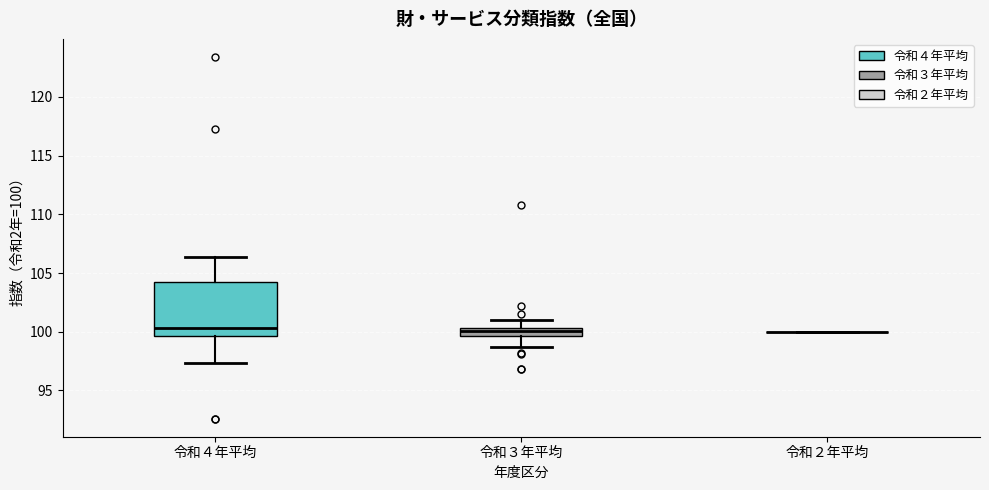

Comparing the boxes themselves (not the whiskers), which one is the tallest?

令和４年平均